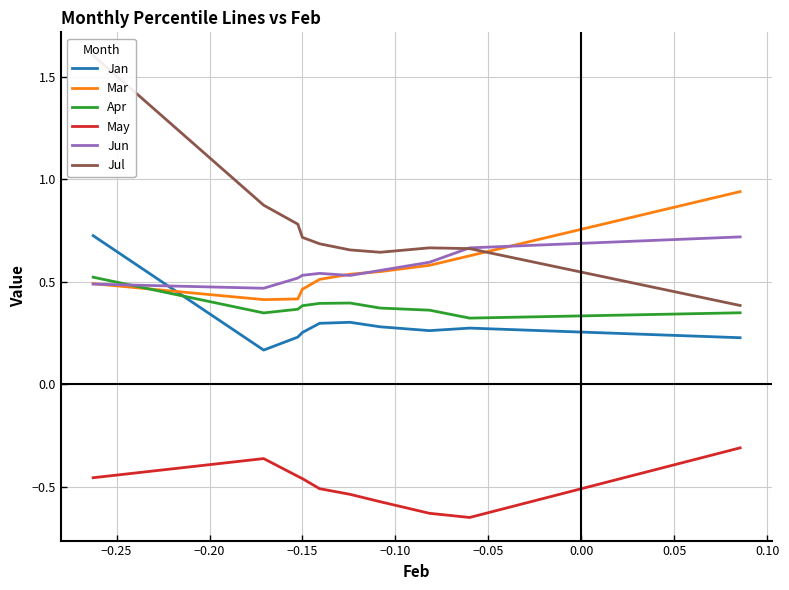

True or false: May and Jan intersect in this chart.

False